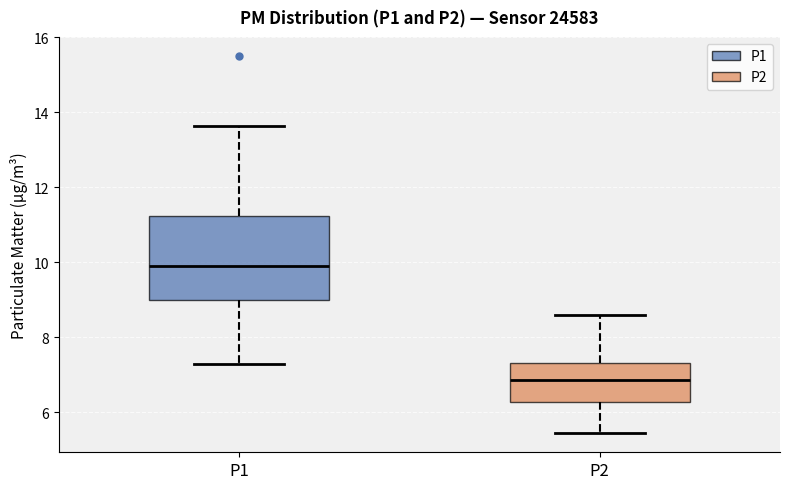

Which box is the tallest, from its lower edge to its upper edge?

P1